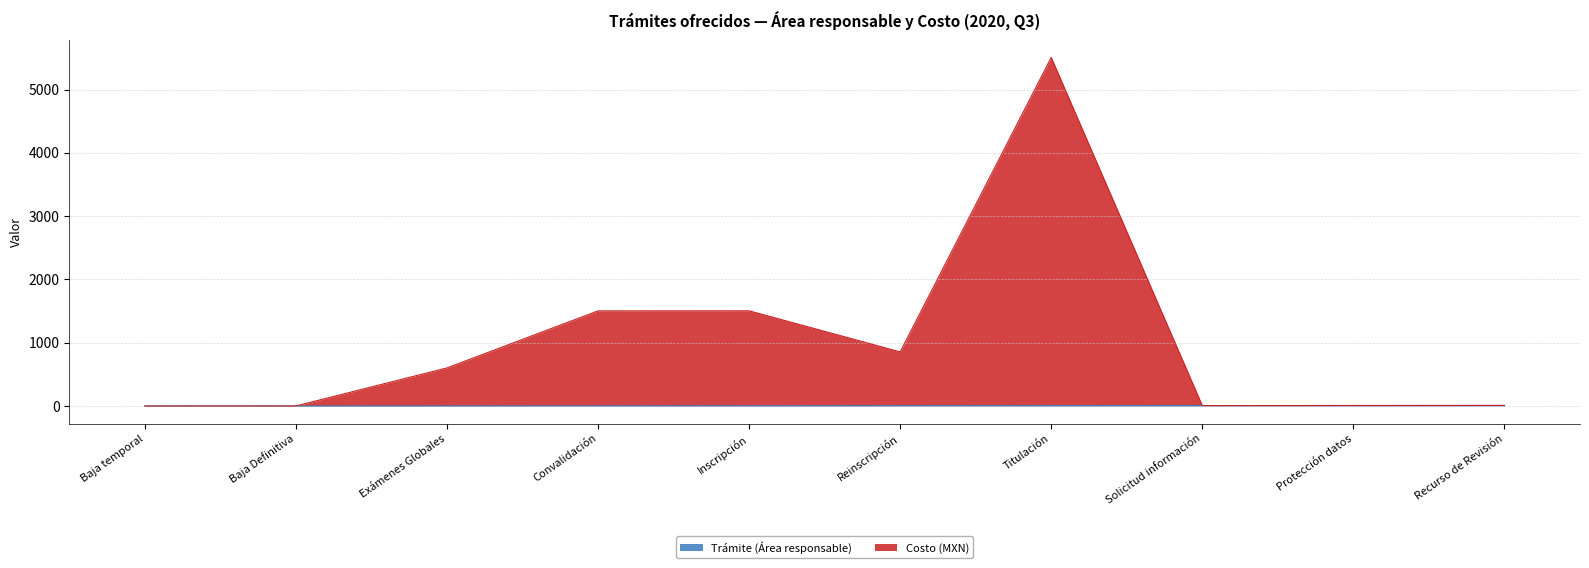

True or false: Trámite (Área responsable) and Costo (MXN) intersect in this chart.

False